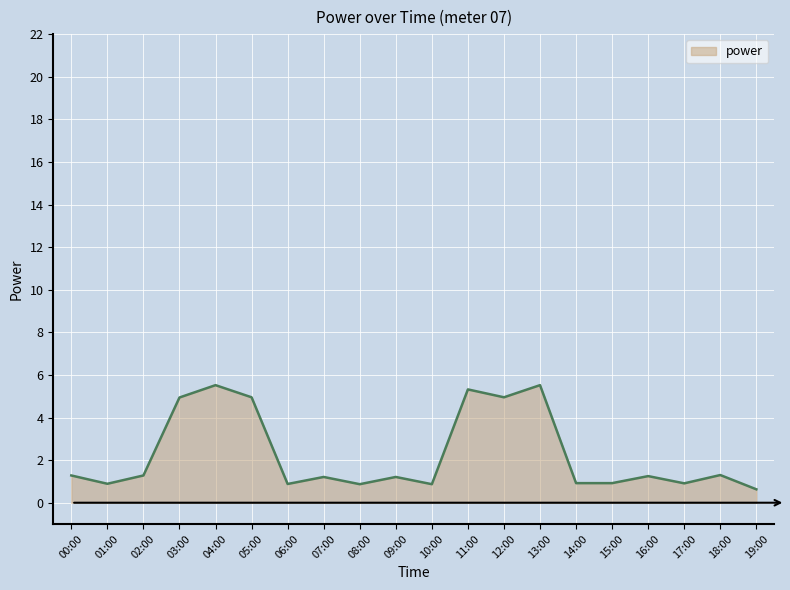

What is the sum of all values?

45.6